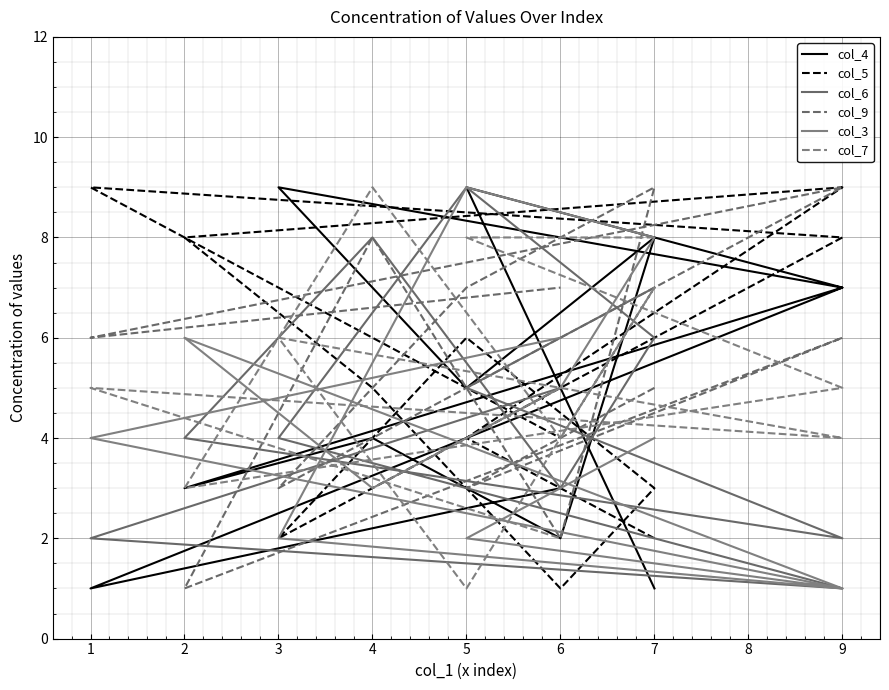

How many data points does each series have?

12